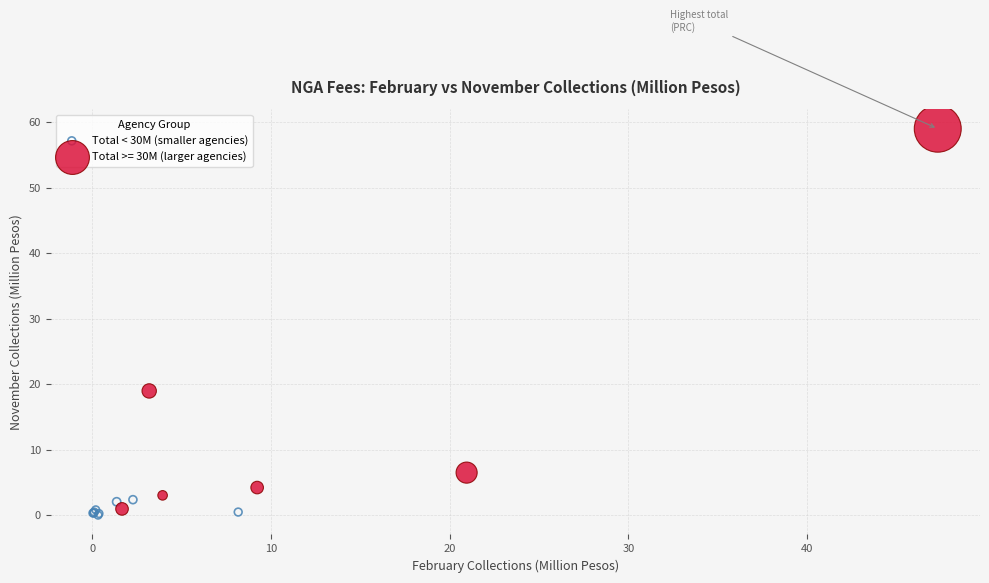

Which series has the widest spread of Y values?

Total >= 30M (larger agencies)